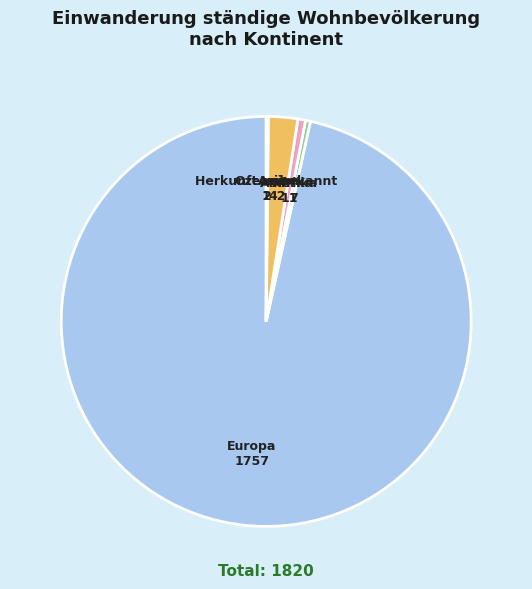

True or false: Europa accounts for 89% of the total.

False